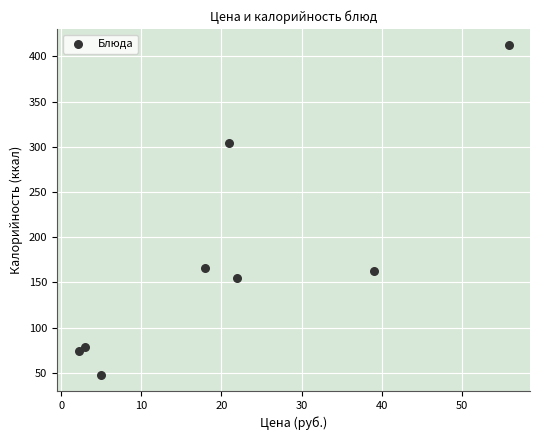

What is the range of Y values (max minus min)?

364